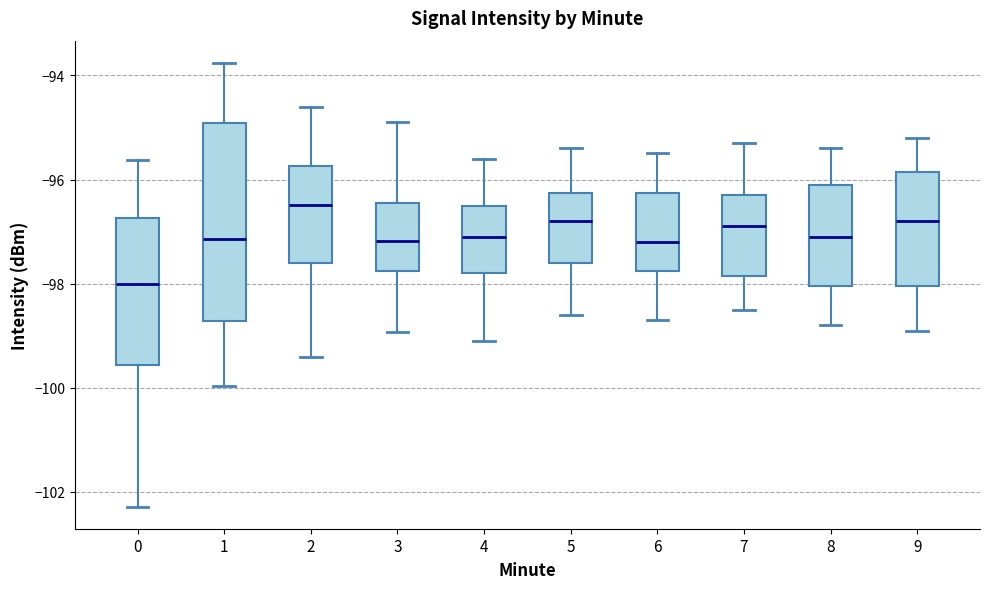

Reading left to right, read every box against the y-axis: the position of its median line, the range the box covers, and the ends of its whiskers. The values are not printed on the chart, so give them approximately, as read against the axis.

0: median -98.0, box -99.6 to -96.8, whiskers -102.2 to -95.6
1: median -97.2, box -98.8 to -95.0, whiskers -100.0 to -93.8
2: median -96.4, box -97.6 to -95.8, whiskers -99.4 to -94.6
3: median -97.2, box -97.8 to -96.4, whiskers -99.0 to -94.8
4: median -97.0, box -97.8 to -96.4, whiskers -99.0 to -95.6
5: median -96.8, box -97.6 to -96.2, whiskers -98.6 to -95.4
6: median -97.2, box -97.8 to -96.2, whiskers -98.6 to -95.4
7: median -96.8, box -97.8 to -96.2, whiskers -98.4 to -95.2
8: median -97.0, box -98.0 to -96.0, whiskers -98.8 to -95.4
9: median -96.8, box -98.0 to -95.8, whiskers -98.8 to -95.2